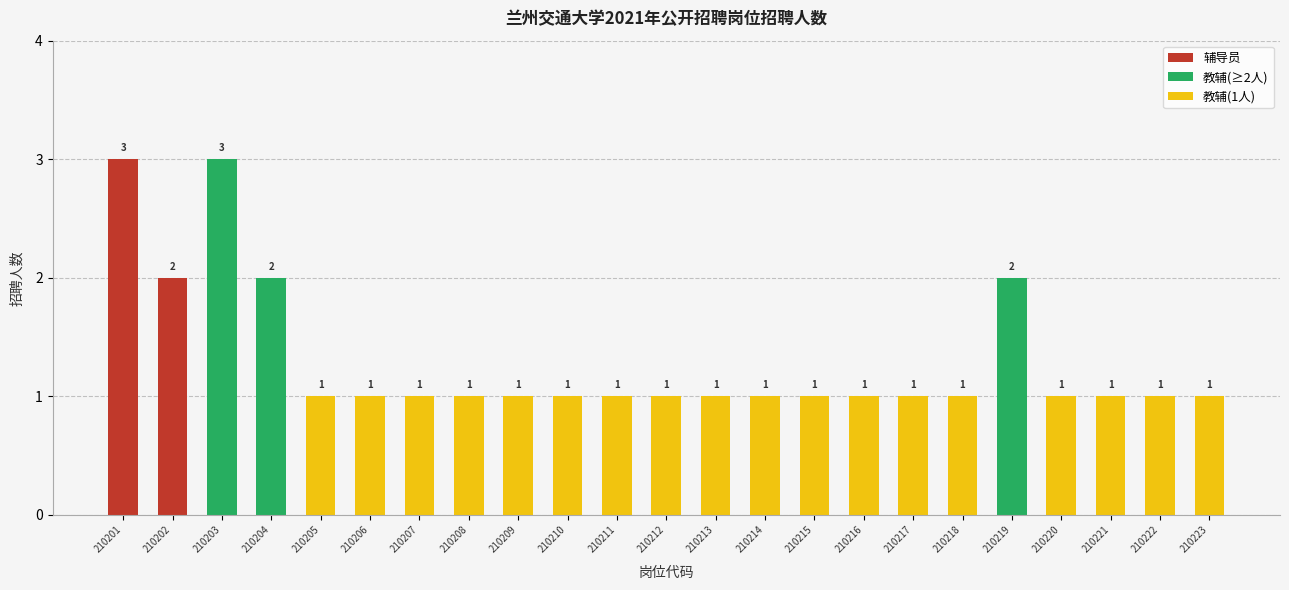

Reading left to right, what are all the values shown in this chart?

210201=3	210202=2	210203=3	210204=2	210205=1	210206=1	210207=1	210208=1	210209=1	210210=1	210211=1	210212=1	210213=1	210214=1	210215=1	210216=1	210217=1	210218=1	210219=2	210220=1	210221=1	210222=1	210223=1